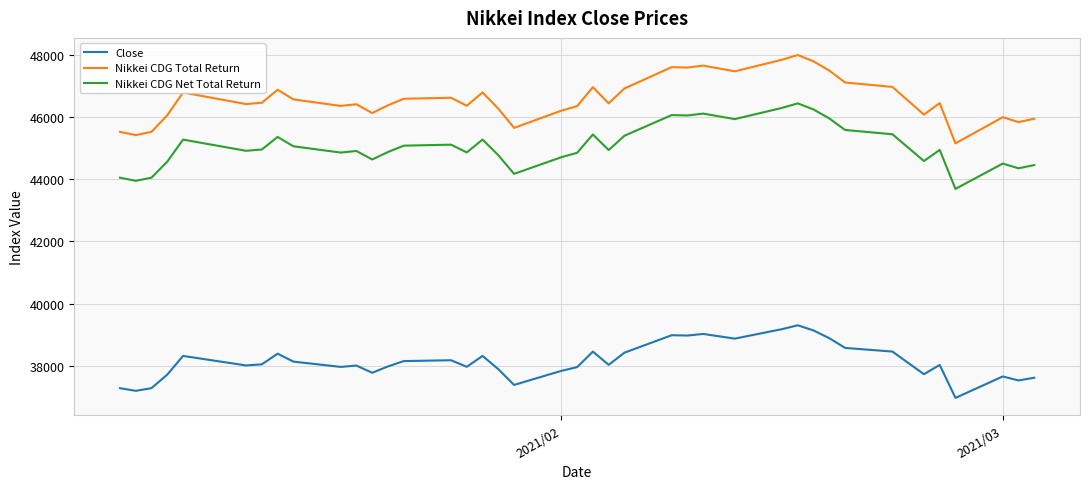

What is the lowest value of the Close series?

36960.2